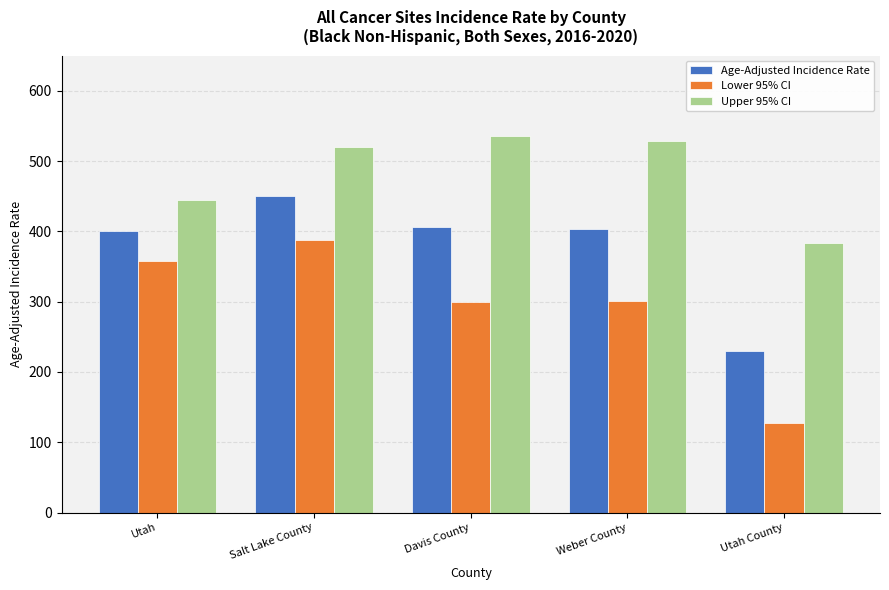

What is the average value of the Upper 95% CI series?

482.1